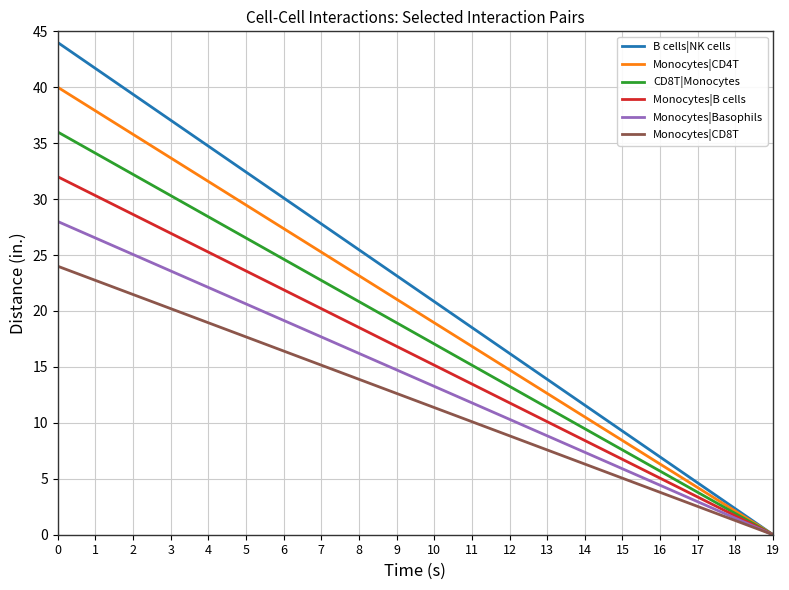

How many lines are shown in the chart?

6